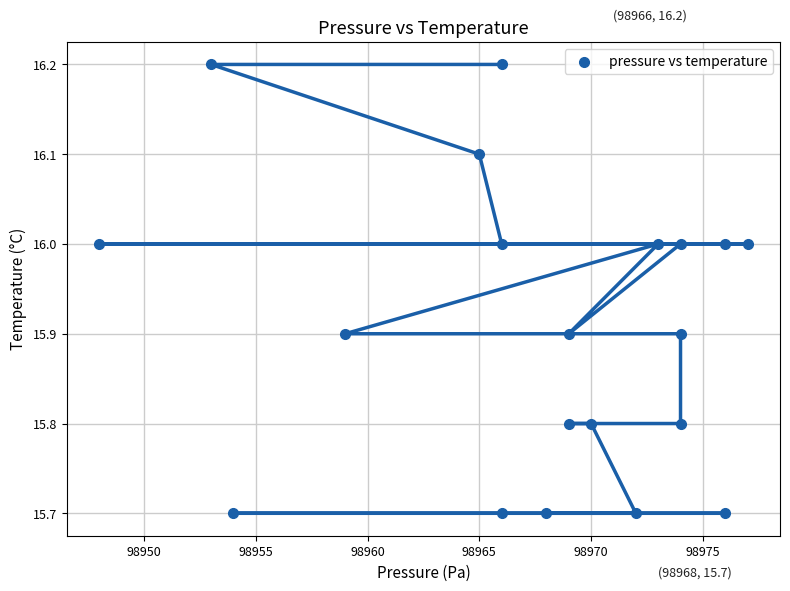

What is the range of X values (max minus min)?

29.0